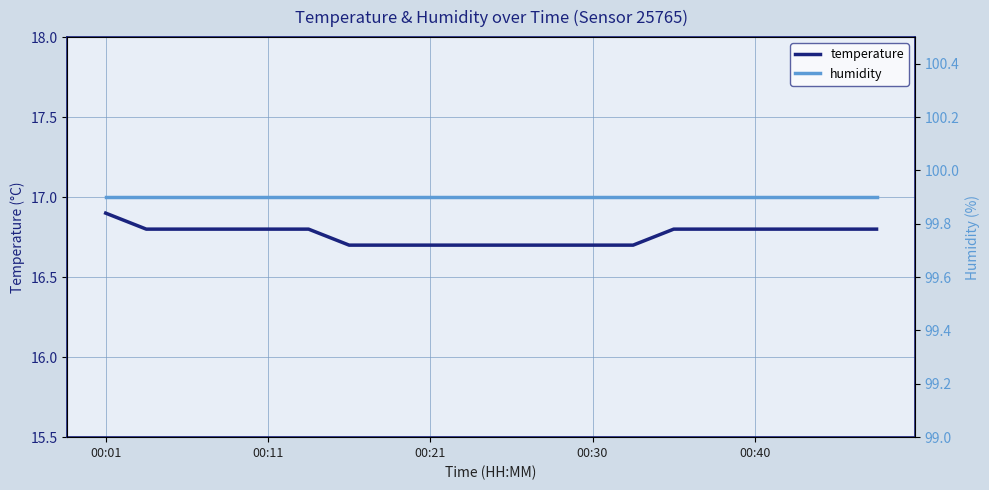

At which label does temperature reach its peak?

00:01